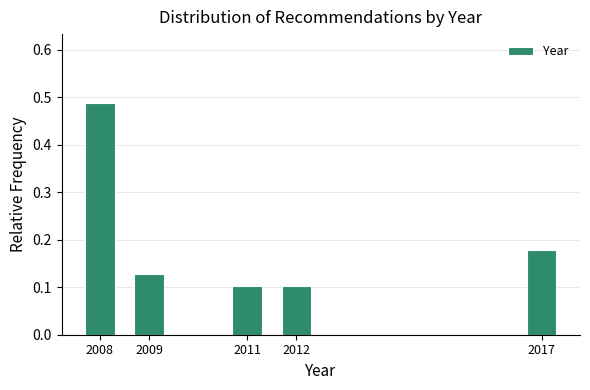

Which label corresponds to the largest value in the chart?

2008